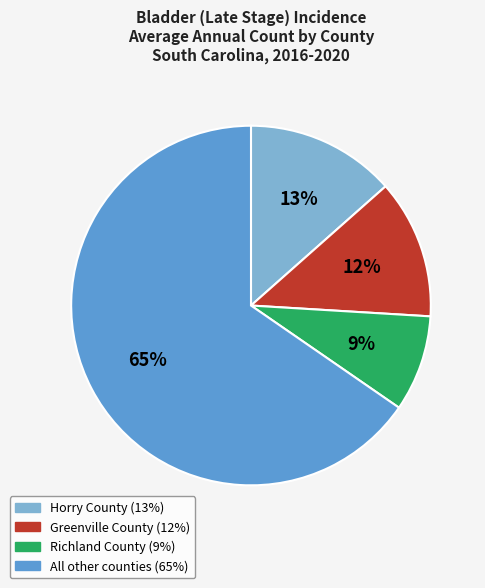

To the nearest percent, what is the average slice percentage?

25%